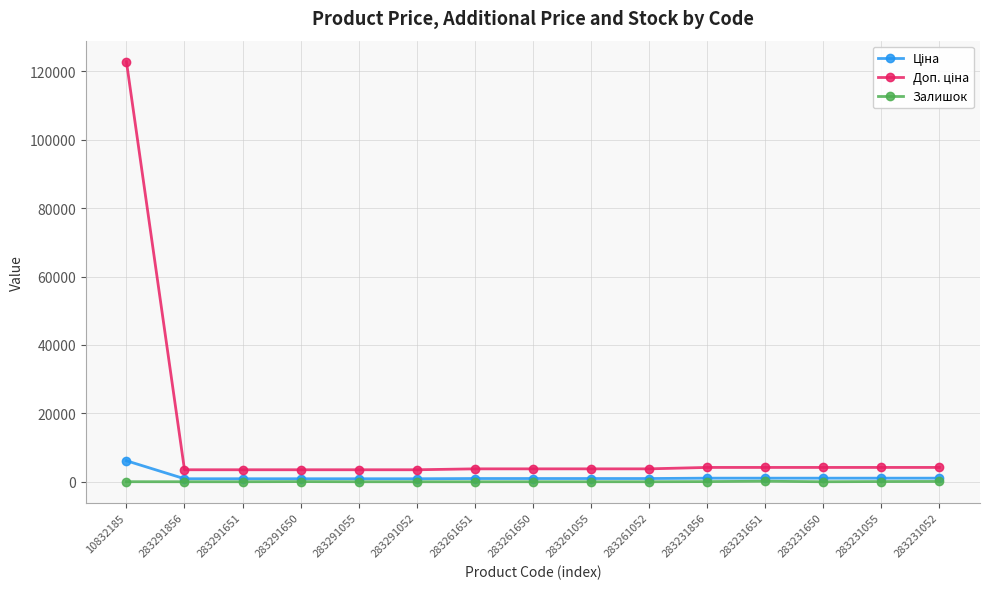

How many lines are shown in the chart?

3